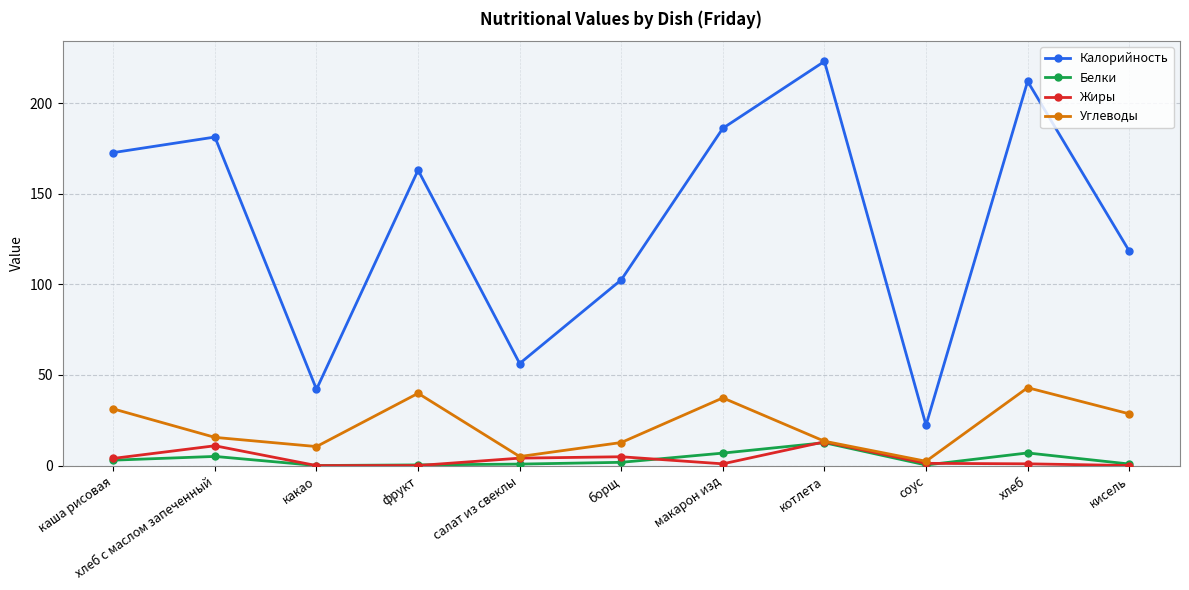

How many series are shown in this chart?

4